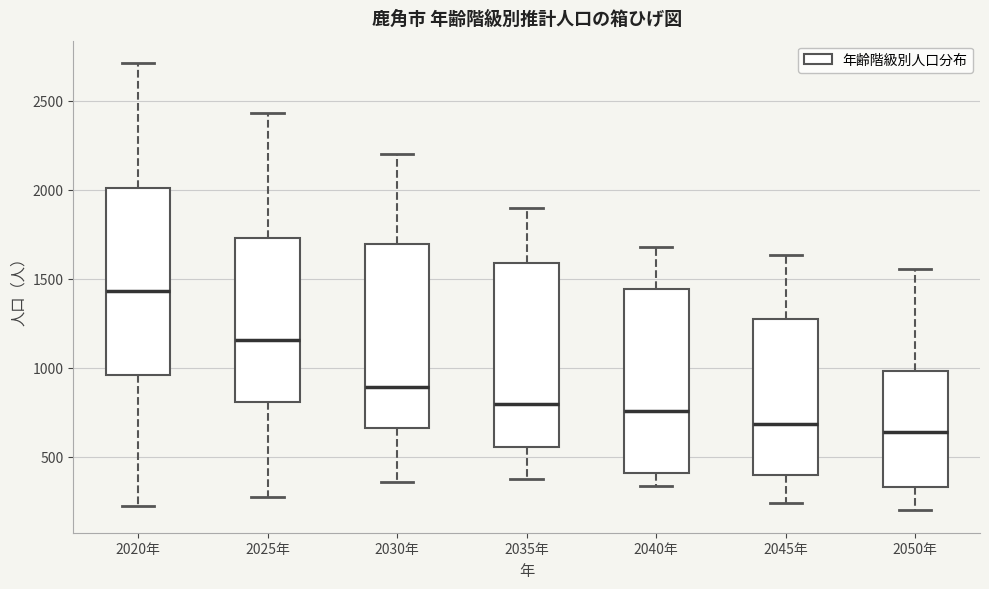

Reading left to right, read every box against the y-axis: the position of its median line, the range the box covers, and the ends of its whiskers. The values are not printed on the chart, so give them approximately, as read against the axis.

2020年: median 1450, box 950 to 2000, whiskers 200 to 2700
2025年: median 1150, box 800 to 1750, whiskers 300 to 2450
2030年: median 900, box 650 to 1700, whiskers 350 to 2200
2035年: median 800, box 550 to 1600, whiskers 350 to 1900
2040年: median 750, box 400 to 1450, whiskers 350 to 1700
2045年: median 700, box 400 to 1250, whiskers 250 to 1650
2050年: median 650, box 350 to 1000, whiskers 200 to 1550